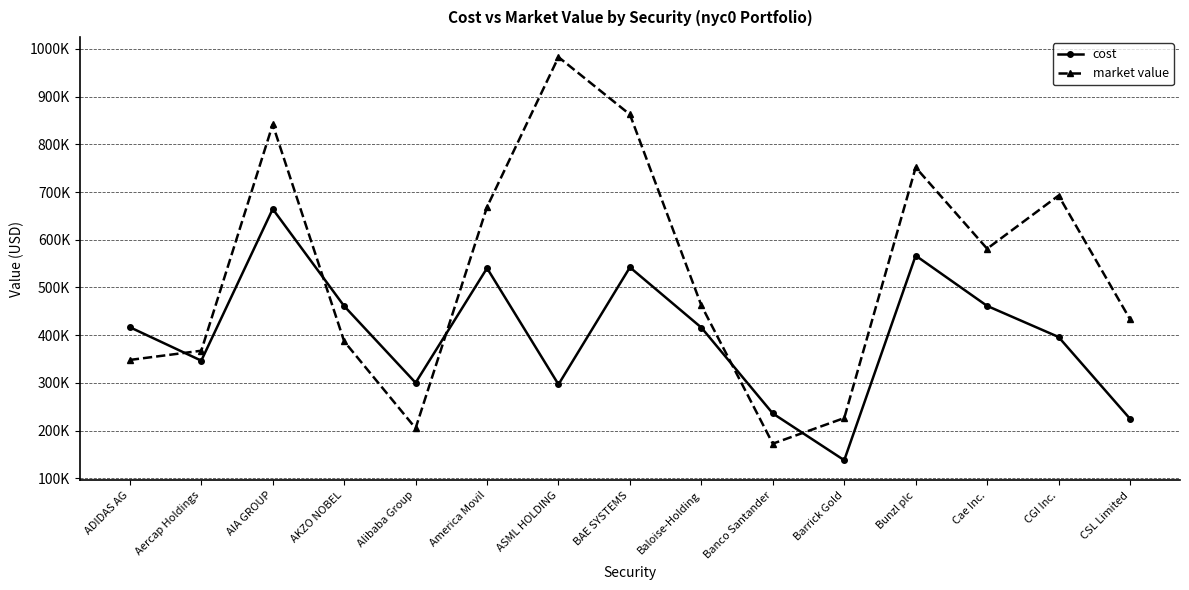

What is the sum of all market value values?

7982728.7